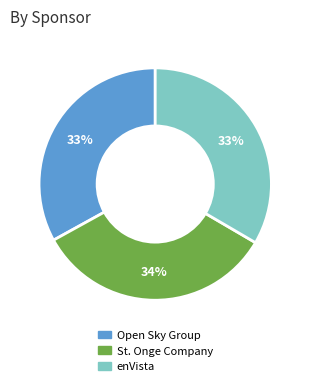

Combined, do Open Sky Group and enVista account for over 50%?

Yes